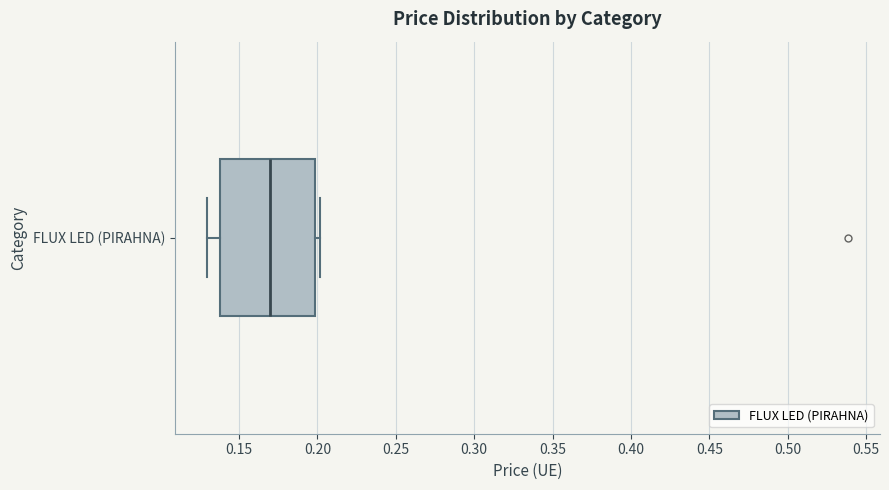

Where does the left whisker of the box for FLUX LED (PIRAHNA) end on the x-axis? The values are not printed on the chart, so give them approximately, as read against the axis.

0.13